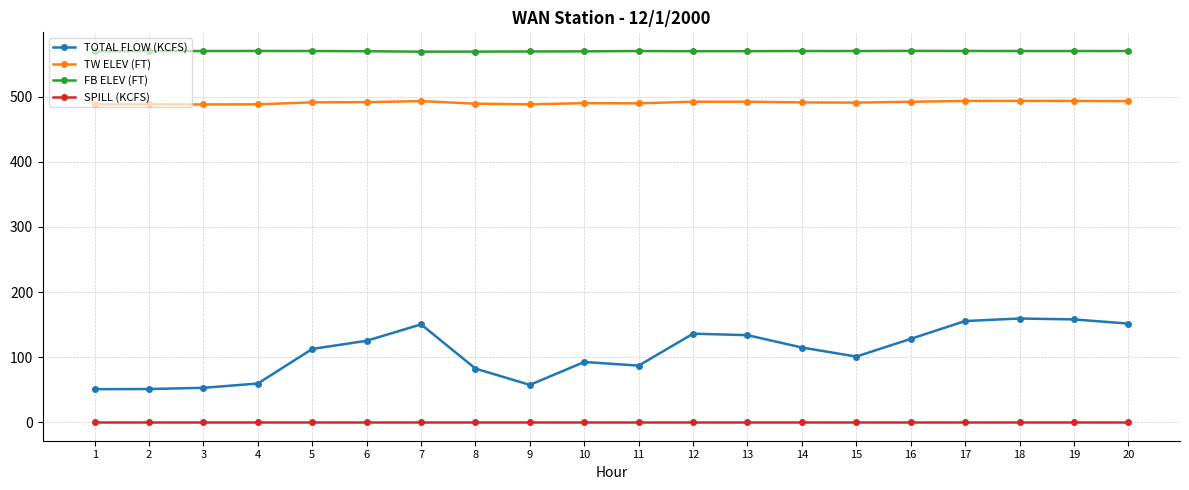

What is the difference between the second highest and minimum values in the FB ELEV (FT) series?

1.1